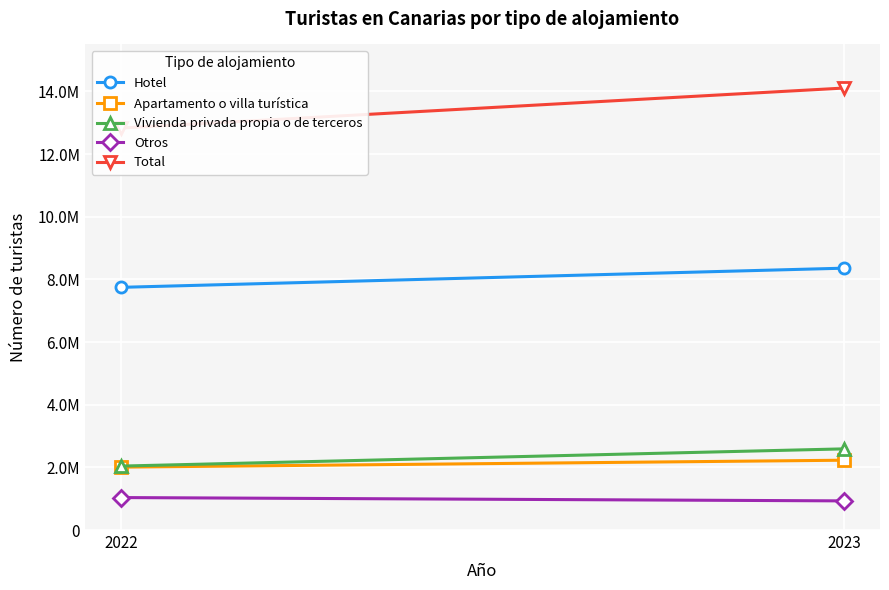

Between 2022 and 2023, which is larger?

2023